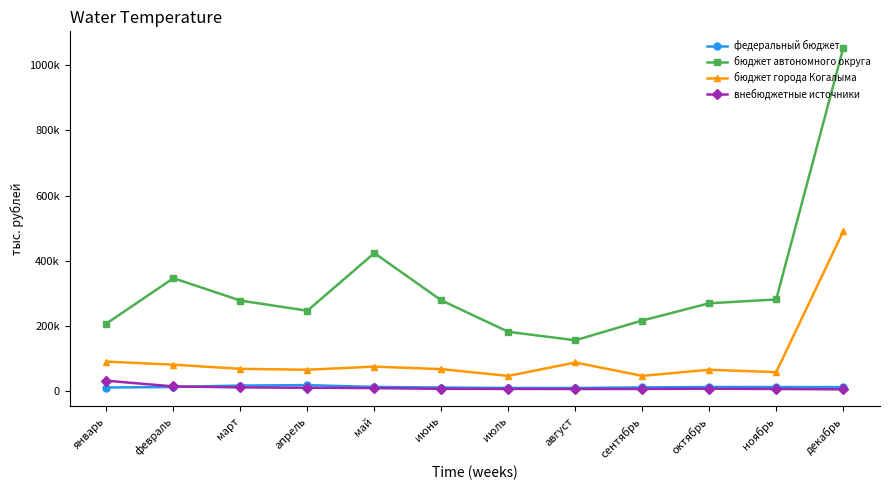

What is the difference between the highest and lowest values at январь?

196367.0